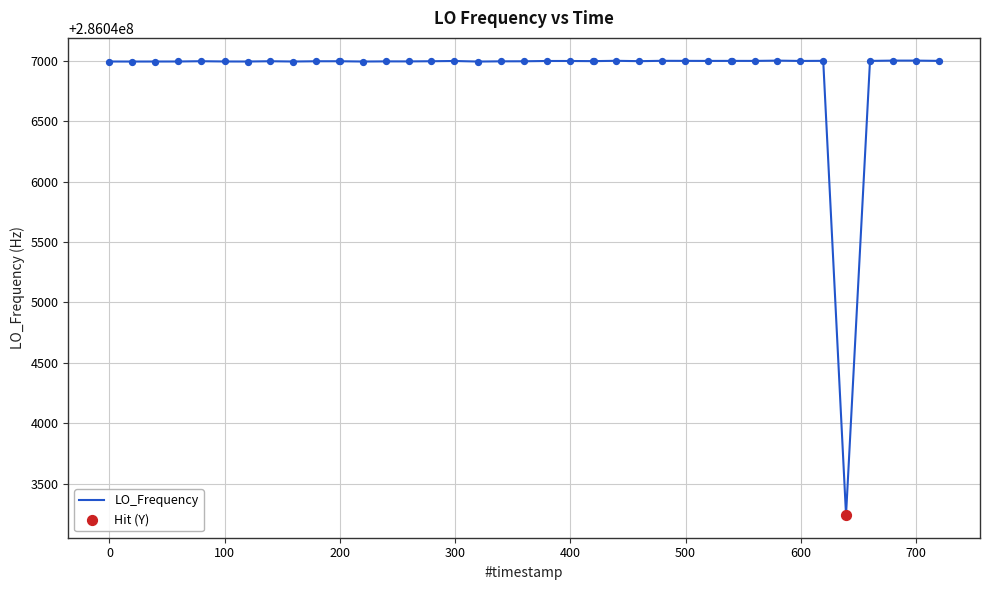

What is the difference between the maximum and minimum values?

3765.1